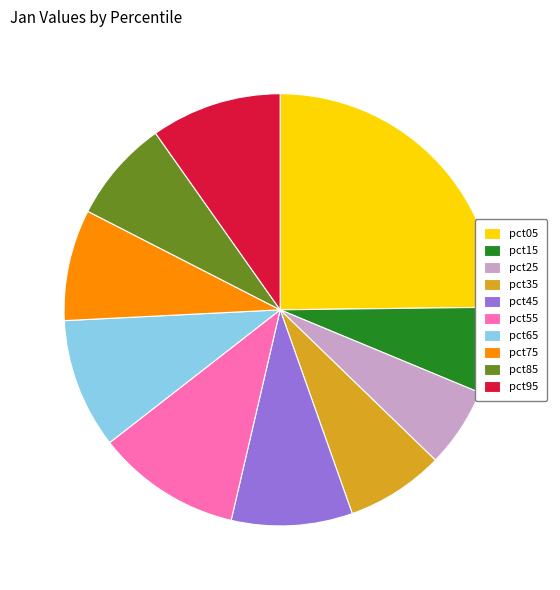

Is it true that pct85 is 8% of the pie?

True